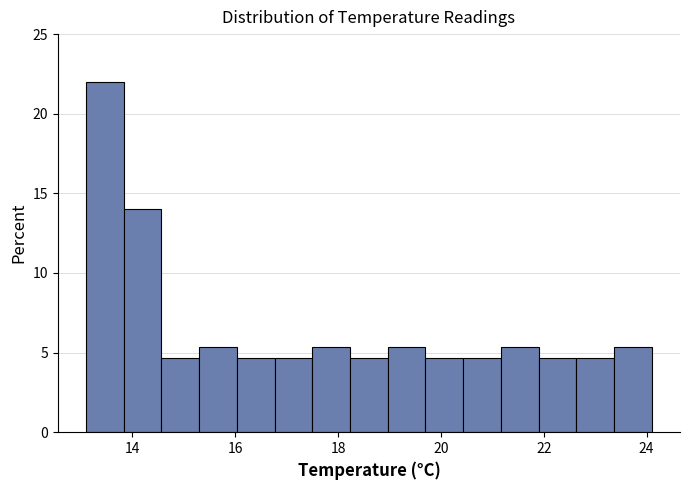

Read against the x-axis, roughly where is the centre of the tallest bar?

13.4